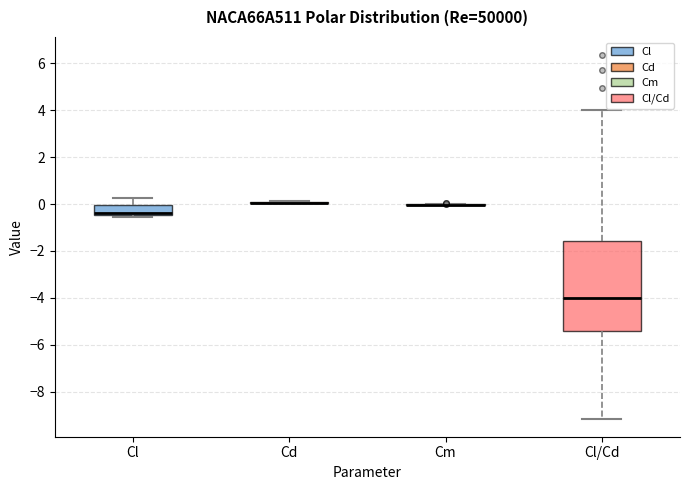

Where does the upper whisker of the box for Cl/Cd end on the y-axis? The values are not printed on the chart, so give them approximately, as read against the axis.

4.0